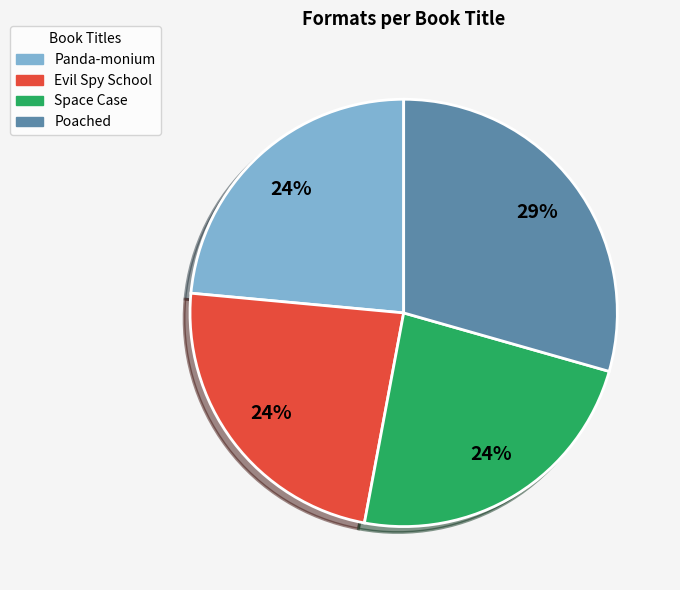

To the nearest percent, what is the average slice percentage?

25%